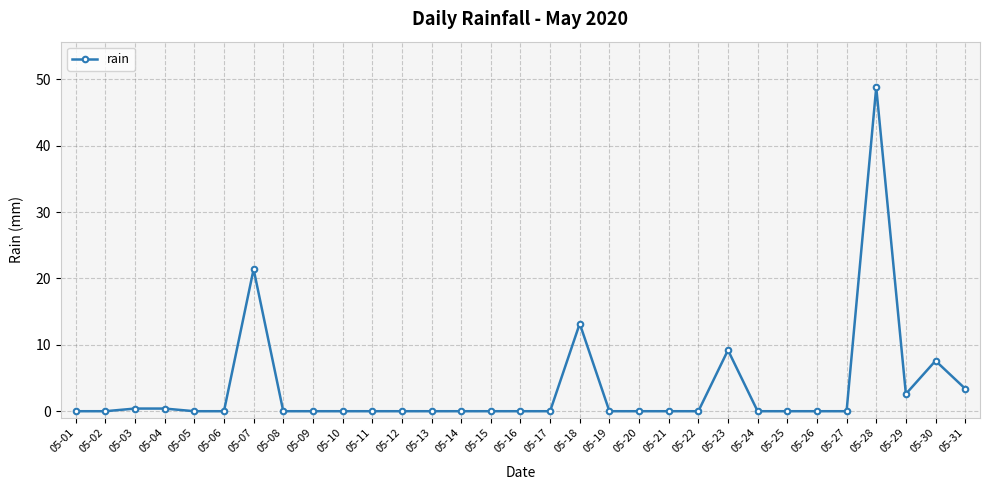

Which label corresponds to the largest value in the chart?

05-28